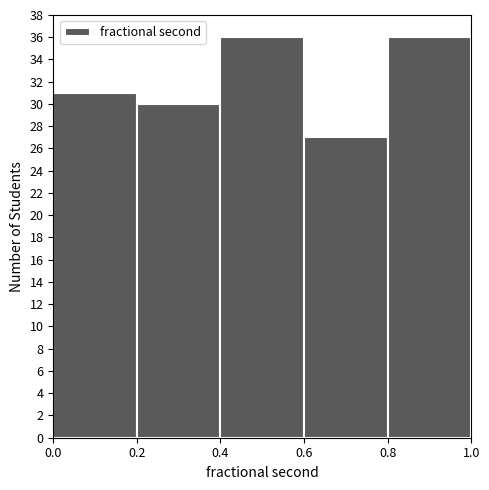

How tall is the bar that spans 0.6 to 0.8 on the x-axis? The values are not printed on the chart, so give them approximately, as read against the axis.

27